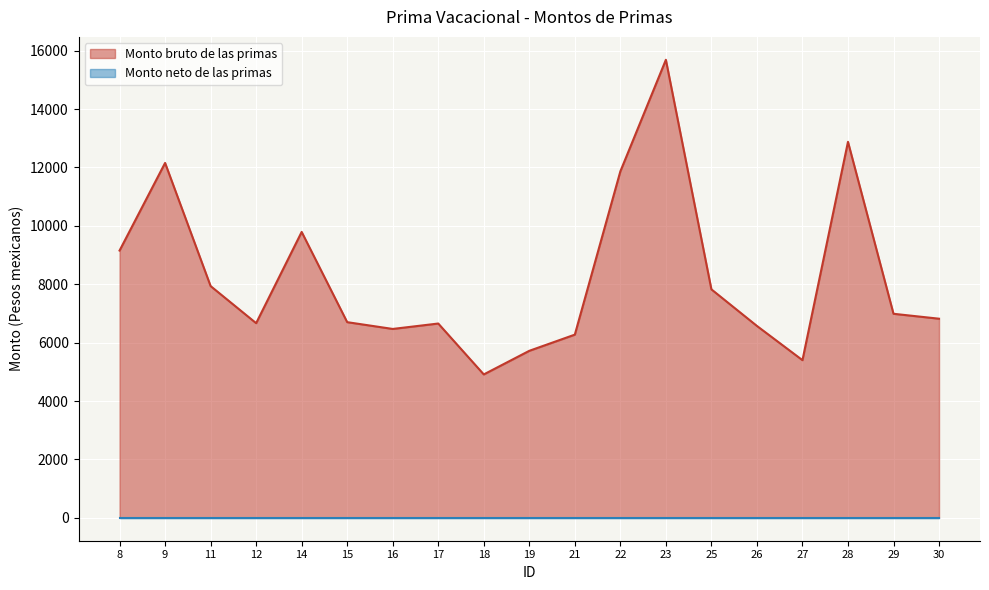

List the labels in order of value, largest first.

23, 28, 9, 22, 14, 8, 11, 25, 29, 30, 15, 12, 17, 26, 16, 21, 19, 27, 18